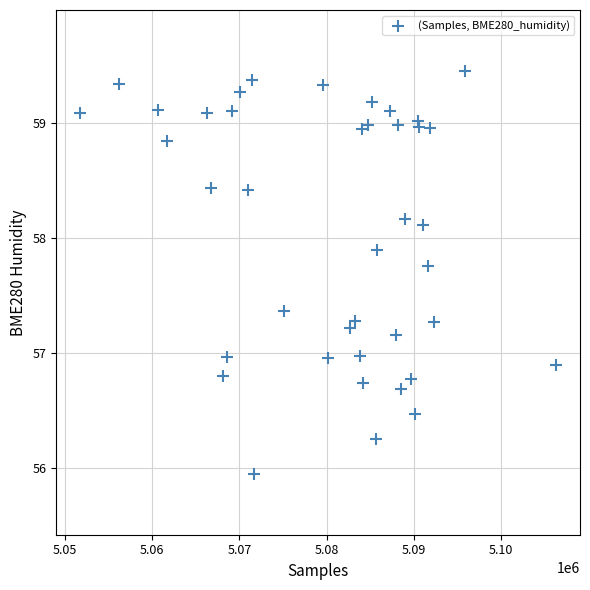

What is the range of Y values (max minus min)?

3.5